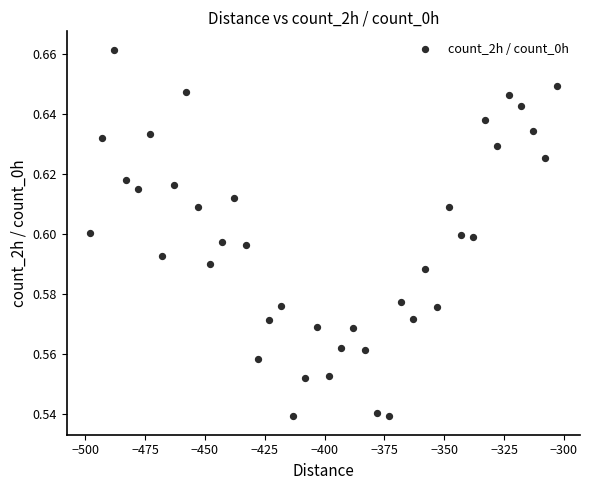

How many data points are displayed?

40